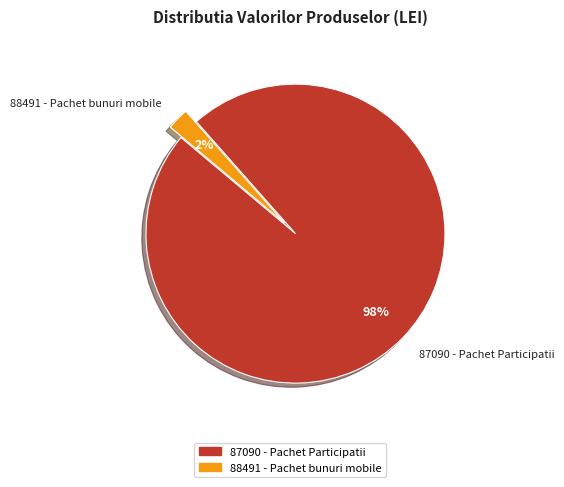

Which slice is the largest?

87090 - Pachet Participatii